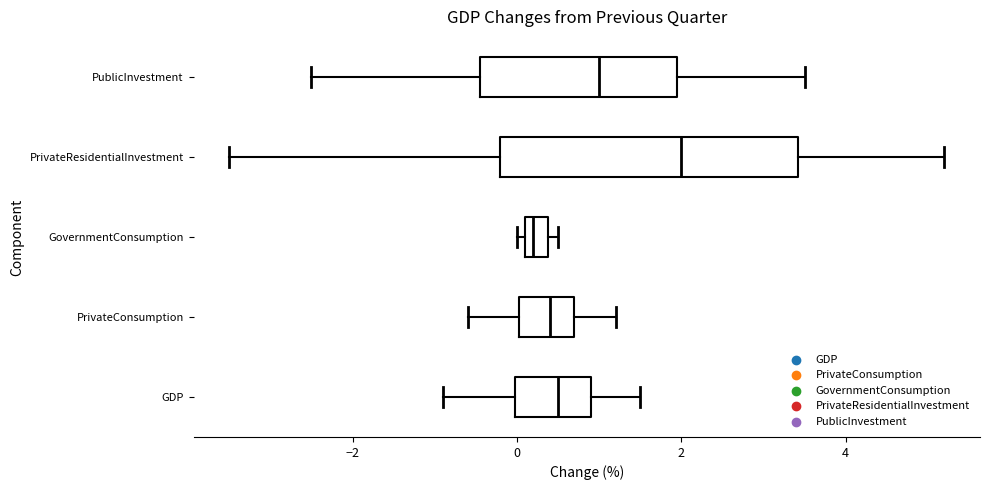

Which box has the furthest to the left median line?

GovernmentConsumption